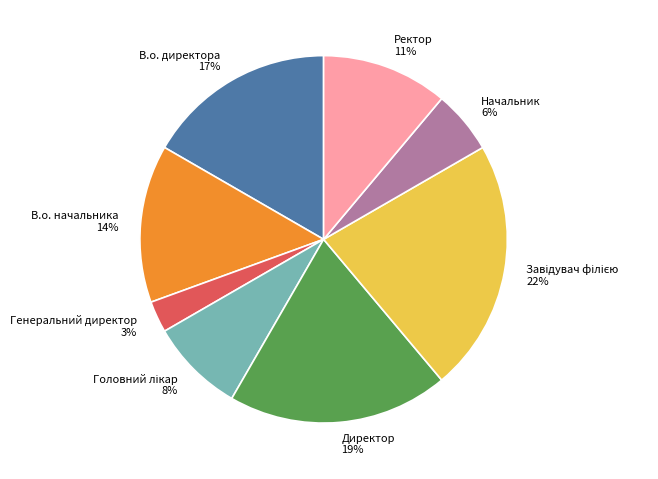

True or false: Начальник accounts for 6% of the total.

True